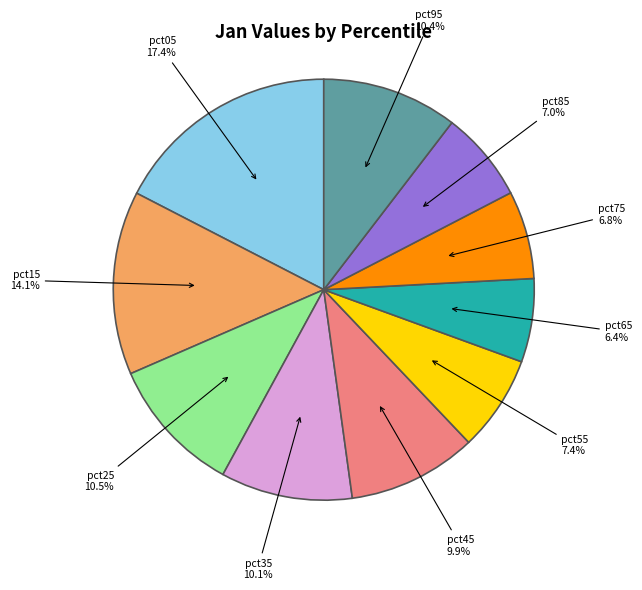

To the nearest percent, what is the difference between the largest and smallest slice percentages?

11%